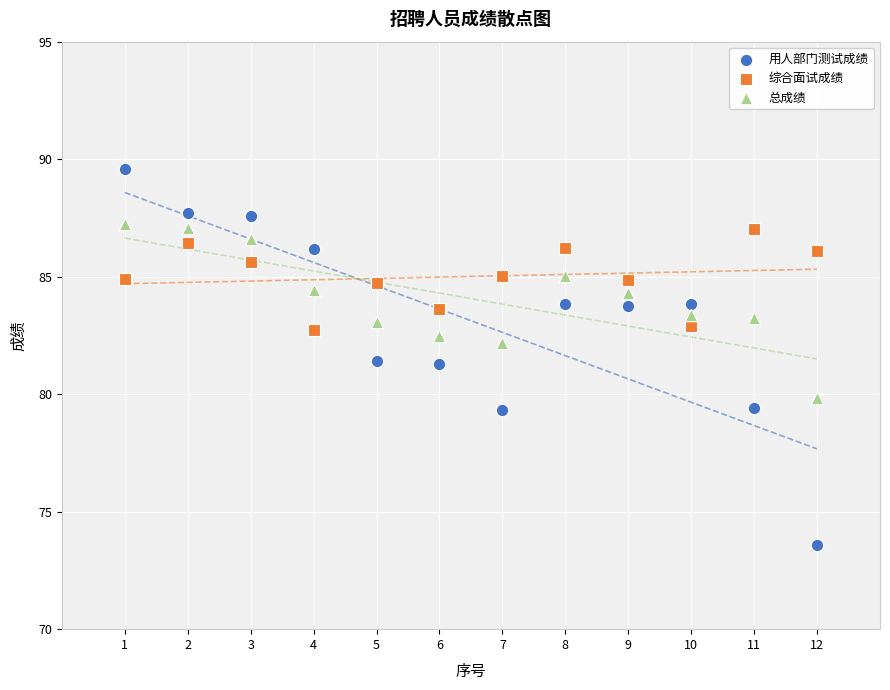

Which series has the largest Y range (max minus min)?

用人部门测试成绩